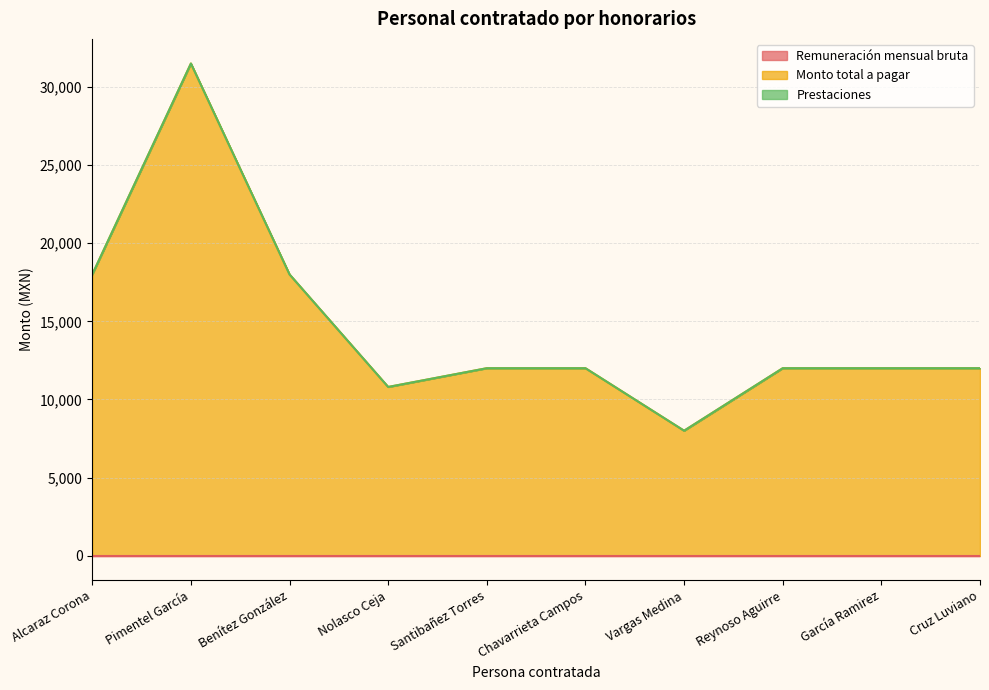

Count the number of categories in the chart.

10